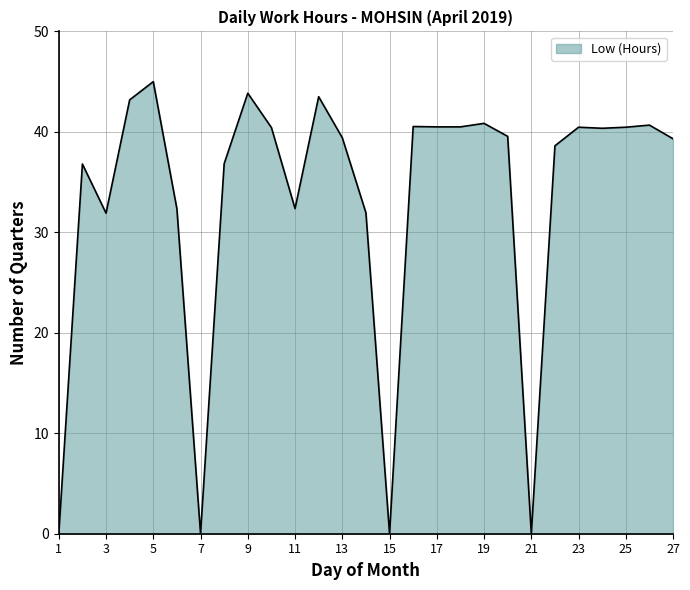

How many lines are shown in the chart?

1